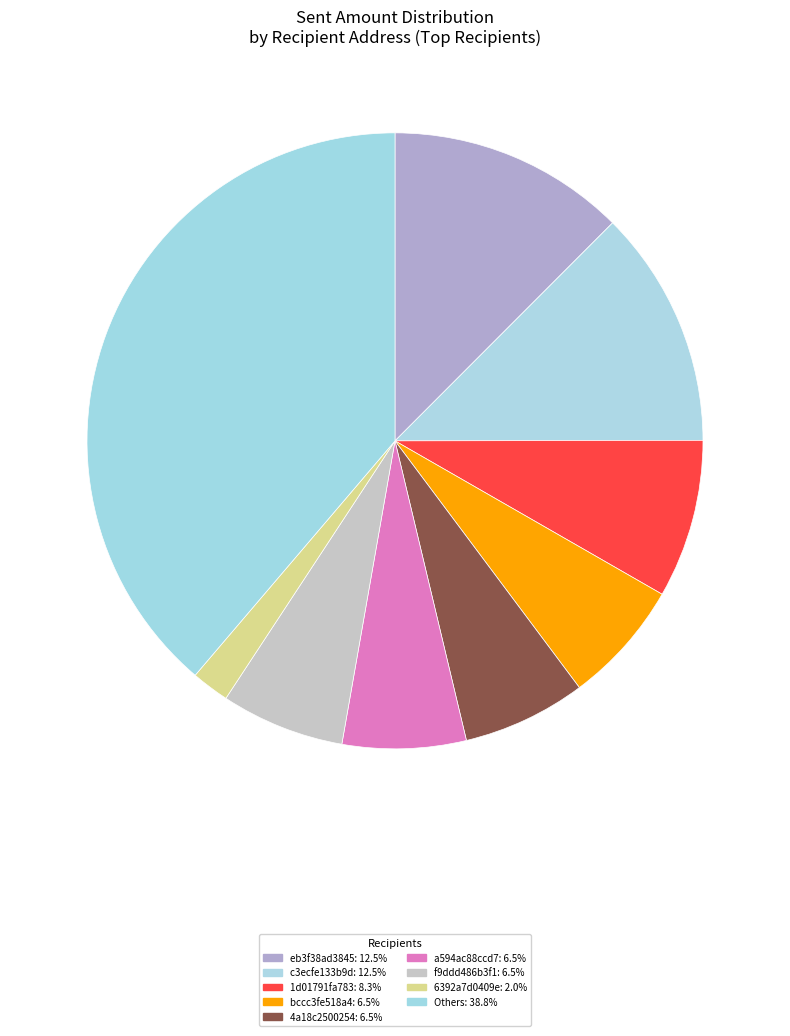

How many slices are in this pie chart?

9